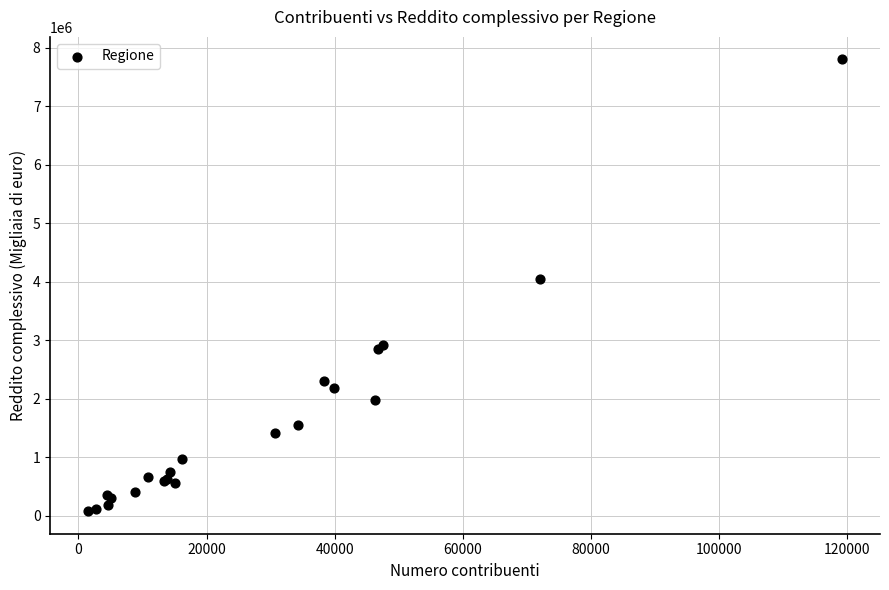

What Y value in the scatter plot is closest to 3939987?

4041910